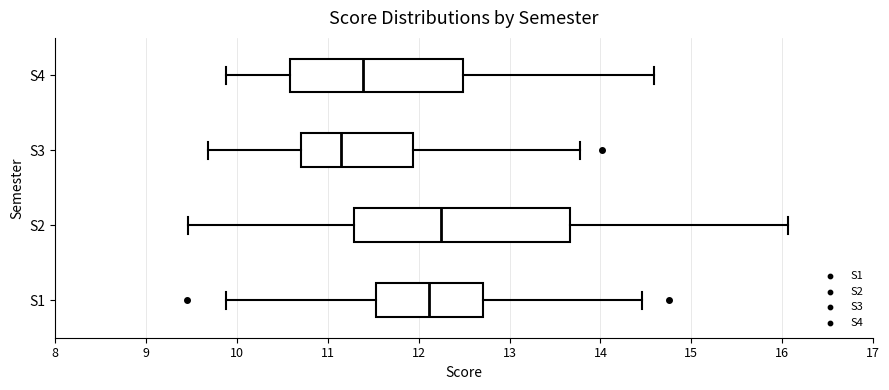

Which box has the furthest to the right median line?

S2